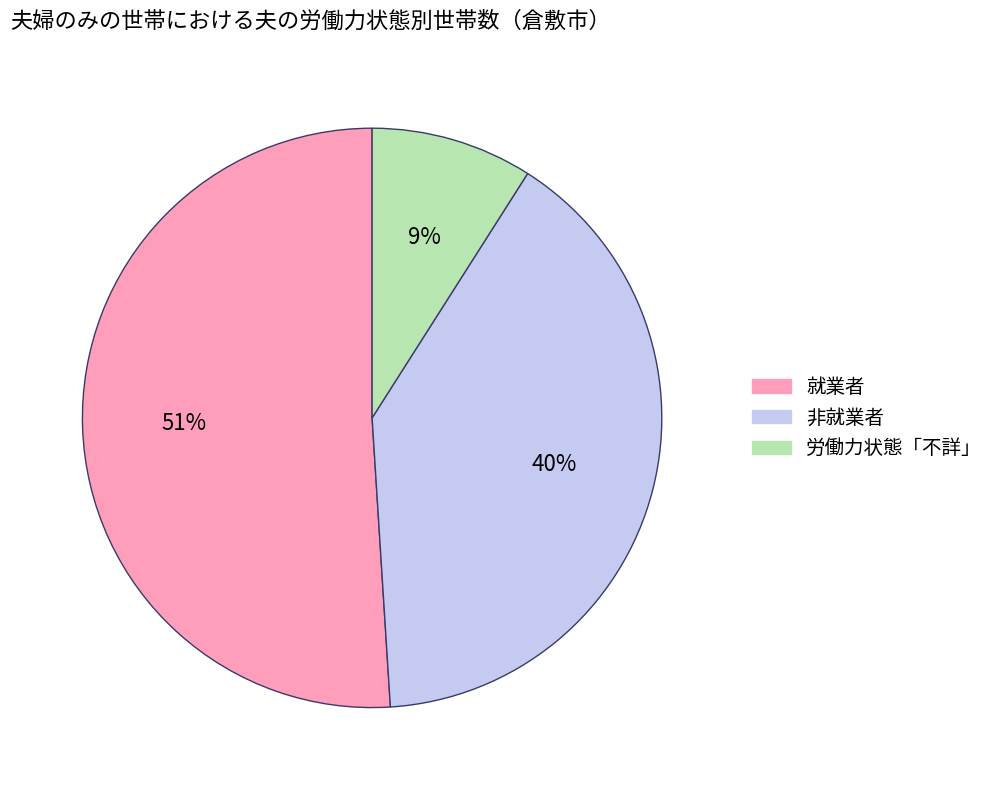

True or false: 非就業者 accounts for 40% of the total.

True